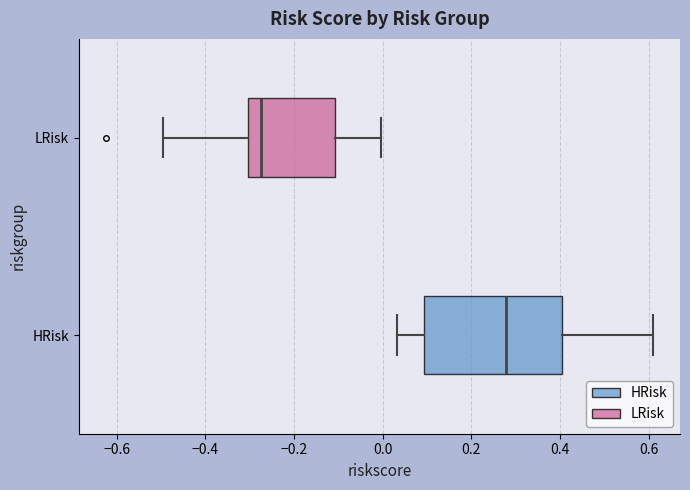

Comparing the boxes themselves (not the whiskers), which one is the widest?

HRisk